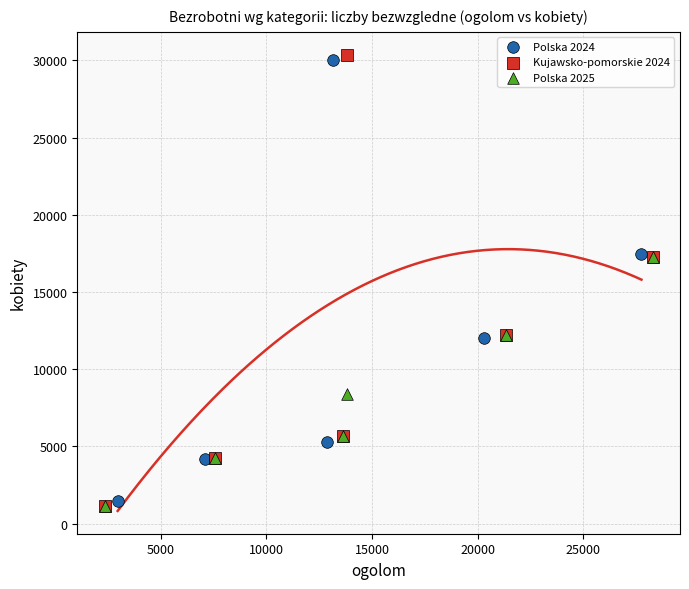

What are all the series names shown in the legend?

Polska 2024, Kujawsko-pomorskie 2024, Polska 2025